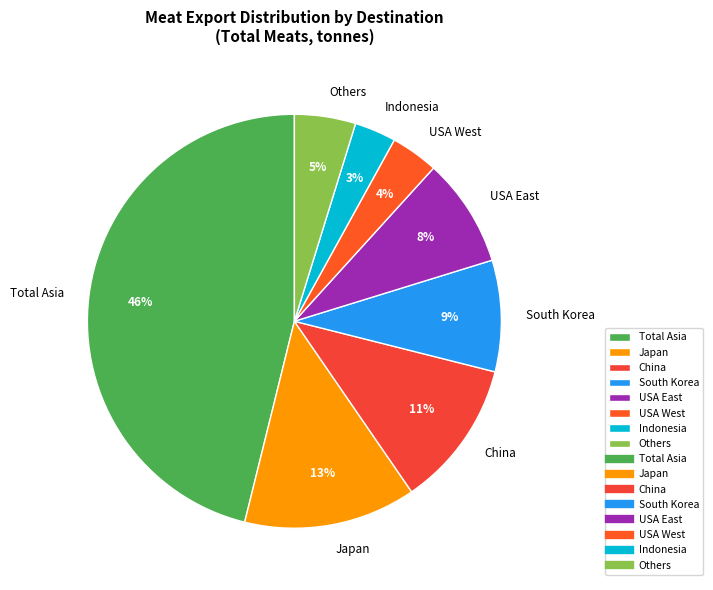

To the nearest percent, what is the average slice percentage?

12%